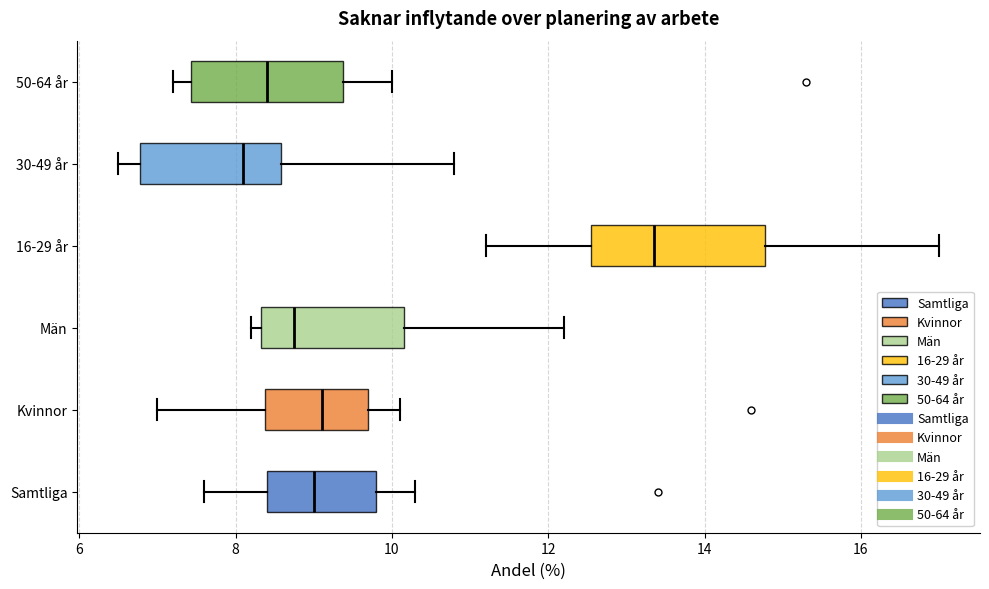

Which box is the widest, from its left edge to its right edge?

16-29 år